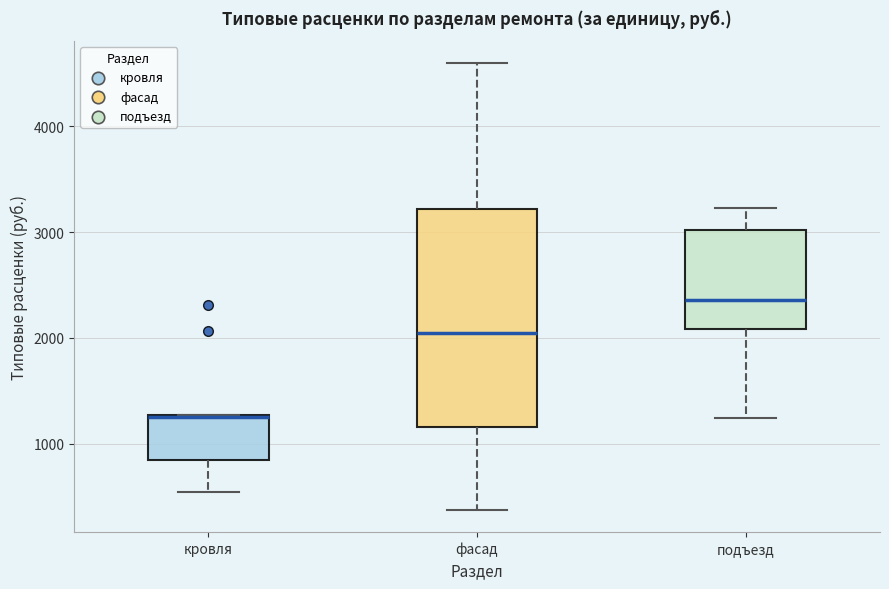

Where is the lower edge of the box for подъезд on the y-axis? The values are not printed on the chart, so give them approximately, as read against the axis.

2100